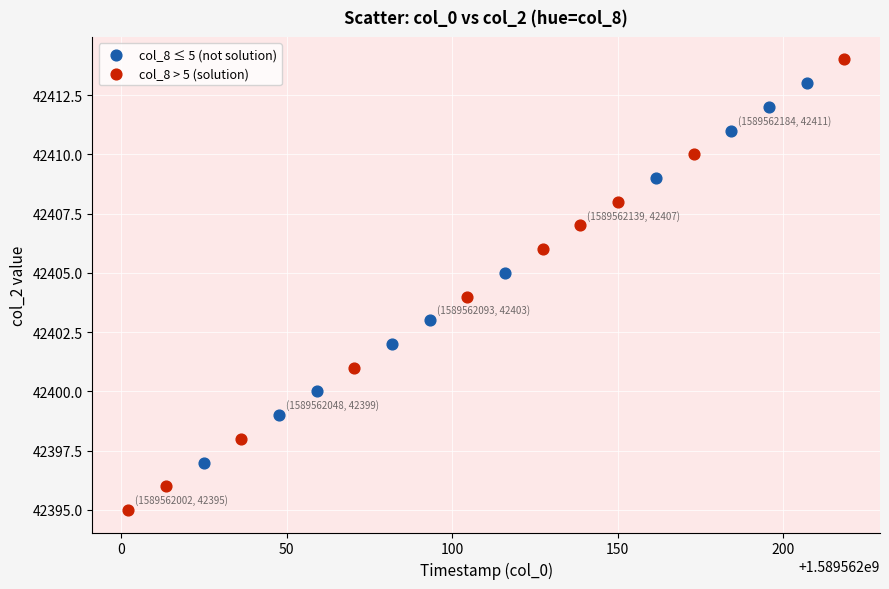

Which series has the widest spread of Y values?

col_8 > 5 (solution)